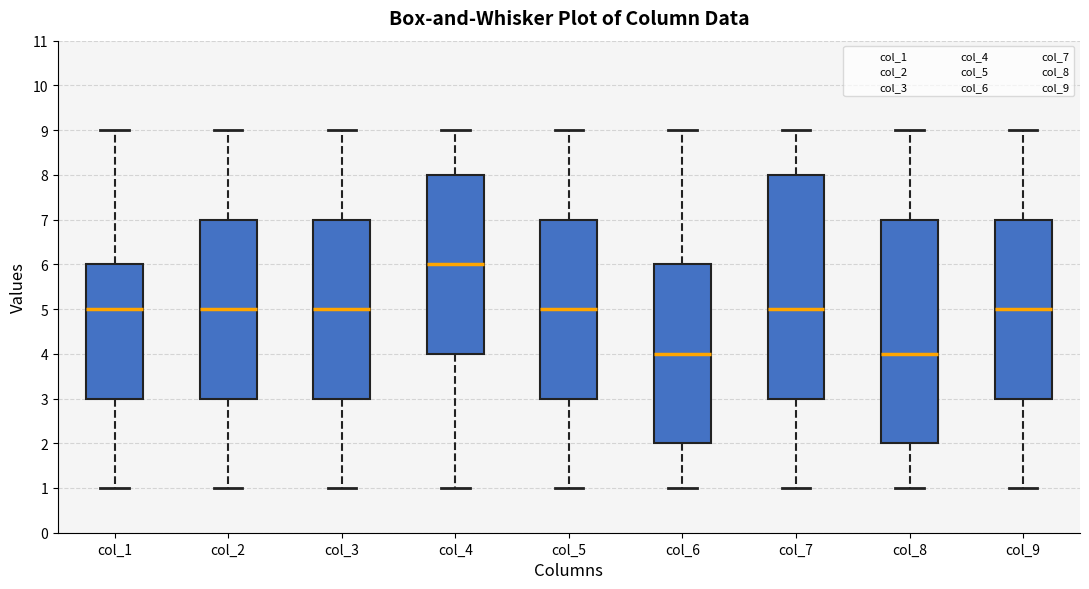

Reading left to right, transcribe this box plot: for each box, give where its median line is, the range the box spans, and where its two whiskers end, as read against the y-axis. The values are not printed on the chart, so give them approximately, as read against the axis.

col_1: median 5, box 3 to 6, whiskers 1 to 9
col_2: median 5, box 3 to 7, whiskers 1 to 9
col_3: median 5, box 3 to 7, whiskers 1 to 9
col_4: median 6, box 4 to 8, whiskers 1 to 9
col_5: median 5, box 3 to 7, whiskers 1 to 9
col_6: median 4, box 2 to 6, whiskers 1 to 9
col_7: median 5, box 3 to 8, whiskers 1 to 9
col_8: median 4, box 2 to 7, whiskers 1 to 9
col_9: median 5, box 3 to 7, whiskers 1 to 9